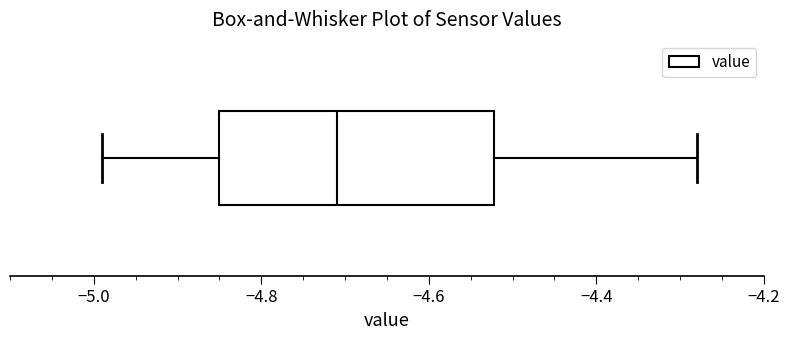

Read this box plot against the x-axis: the position of the median line, the range covered by the box, and the ends of both whiskers. The values are not printed on the chart, so give them approximately, as read against the axis.

median -4.70, box -4.84 to -4.52, whiskers -4.98 to -4.28